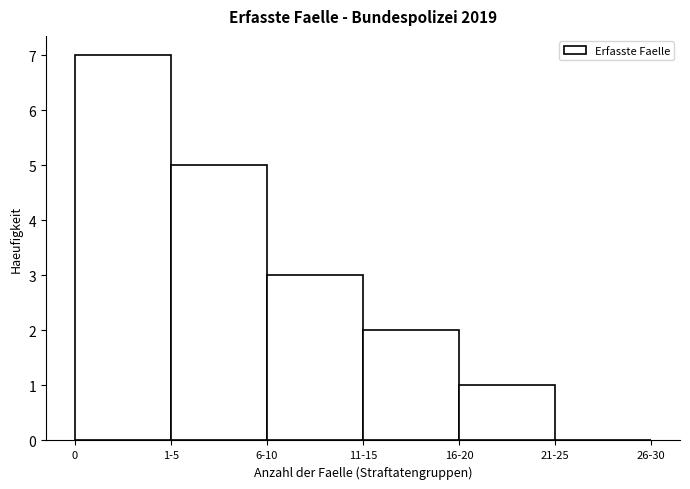

Reading right to left, extract all data points from this chart.

21-25=0	16-20=1	11-15=2	6-10=3	1-5=5	0=7